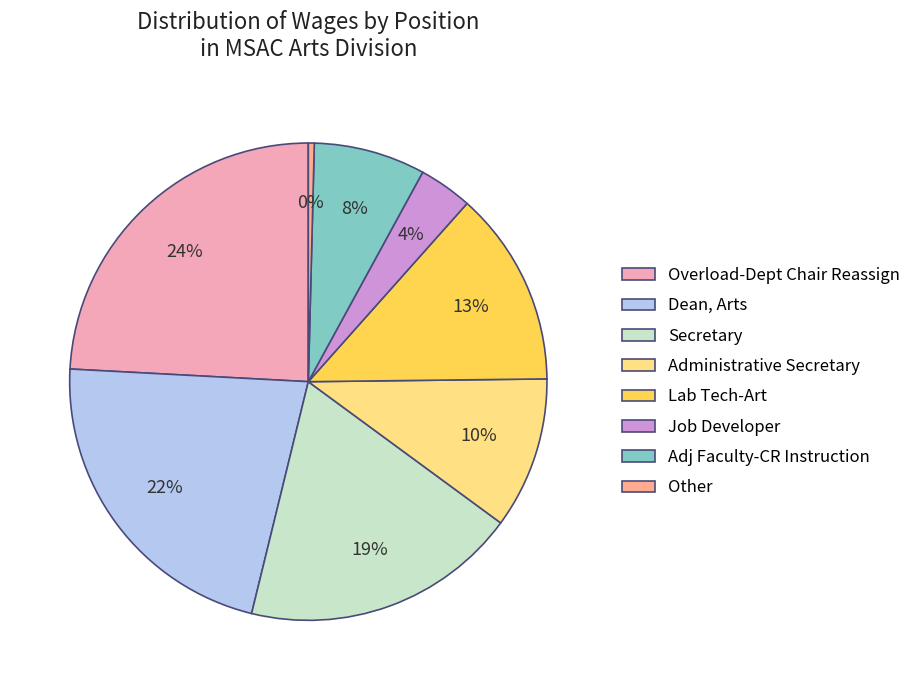

How many slices are in this pie chart?

8